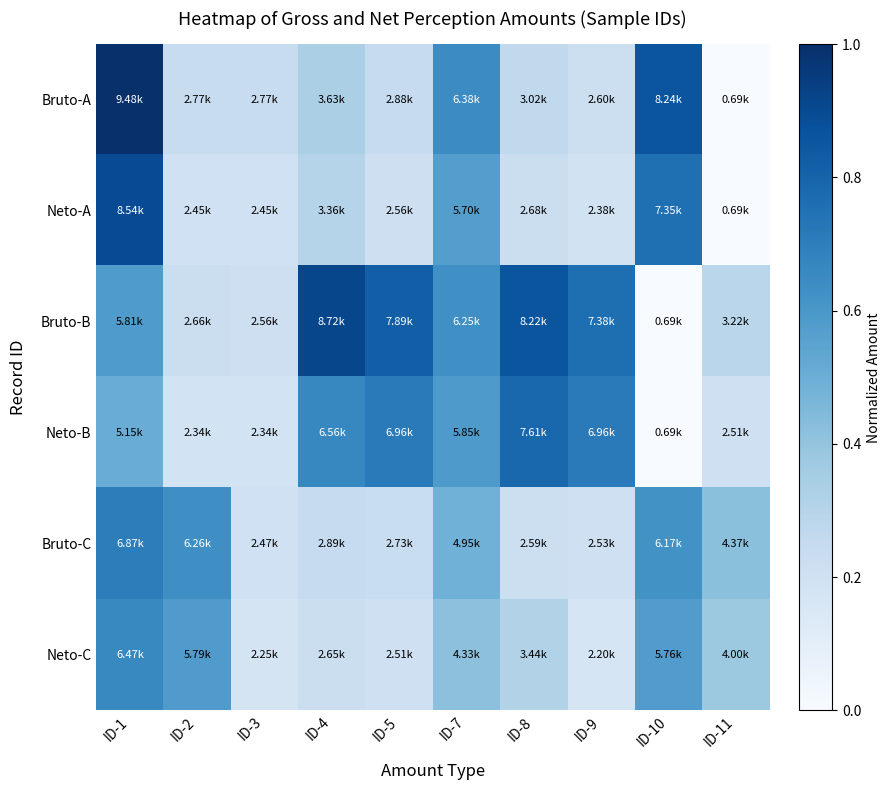

At ID-5, list the series in order from largest to smallest.

Bruto-B, Neto-B, Bruto-A, Bruto-C, Neto-A, Neto-C